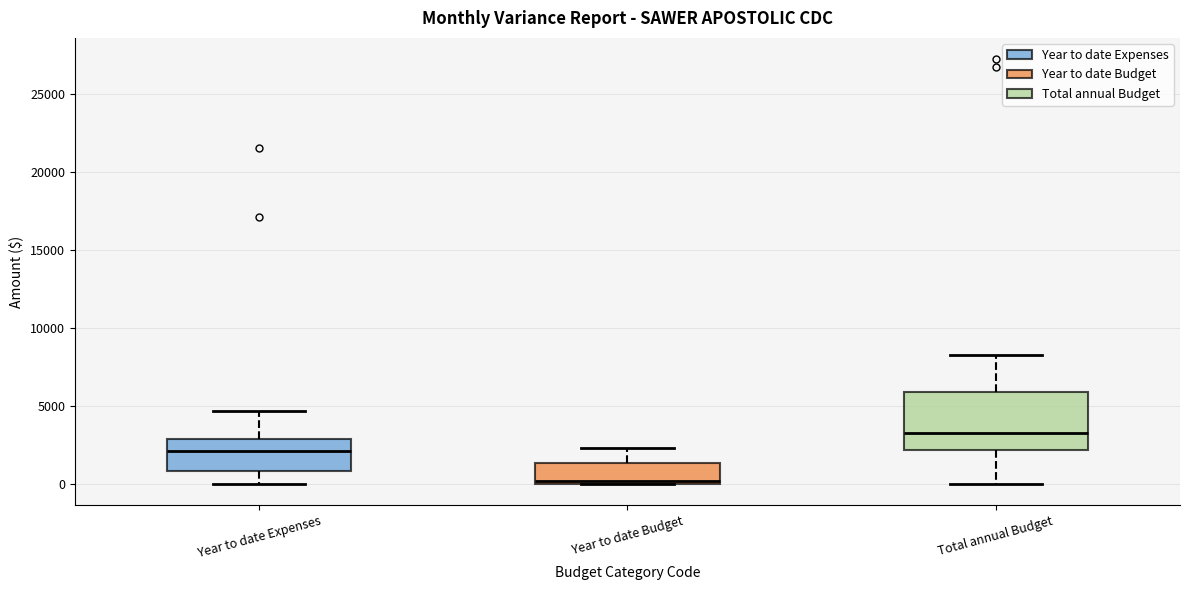

Reading left to right, read every box against the y-axis: the position of its median line, the range the box covers, and the ends of its whiskers. The values are not printed on the chart, so give them approximately, as read against the axis.

Year to date Expenses: median 2000, box 1000 to 3000, whiskers 0 to 4500
Year to date Budget: median 0 (just above the box's lower edge), box 0 to 1500, whiskers 0 to 2500
Total annual Budget: median 3500, box 2000 to 6000, whiskers 0 to 8500